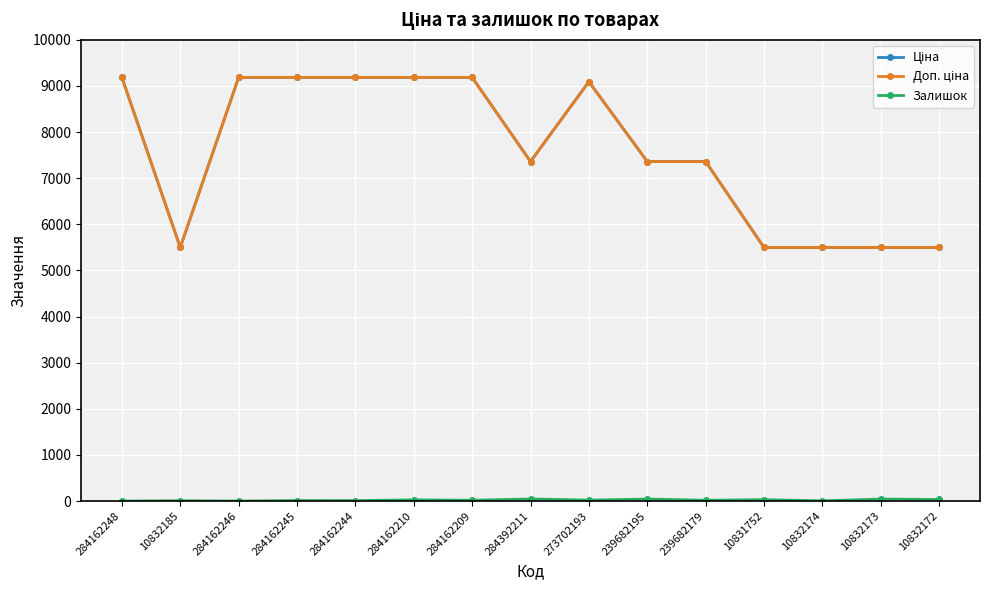

Between 284162245 and 284392211, which series saw the biggest shift?

Ціна